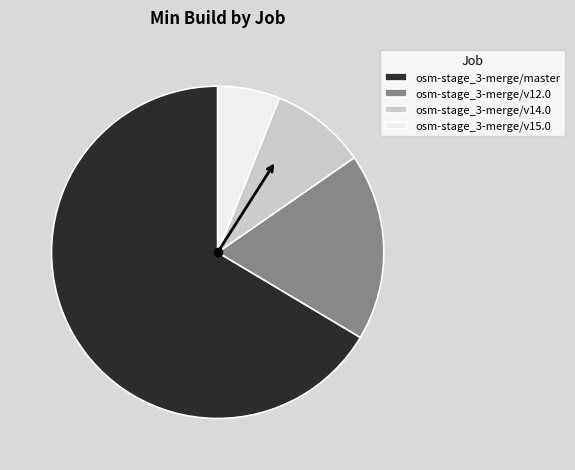

Rank the categories by value from highest to lowest.

osm-stage_3-merge/master, osm-stage_3-merge/v12.0, osm-stage_3-merge/v14.0, osm-stage_3-merge/v15.0